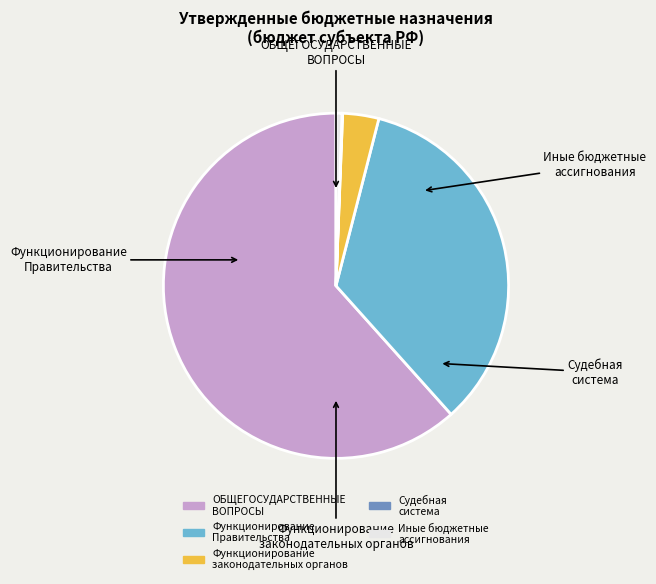

Is it true that Иные бюджетные ассигнования is 1% of the pie?

True